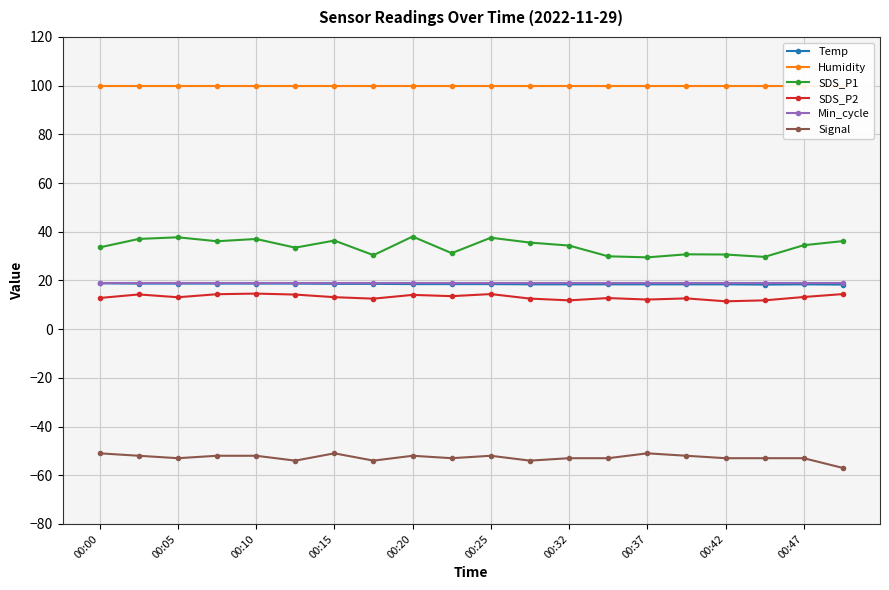

Is it true that SDS_P2 equals 13.2 at 00:47?

True